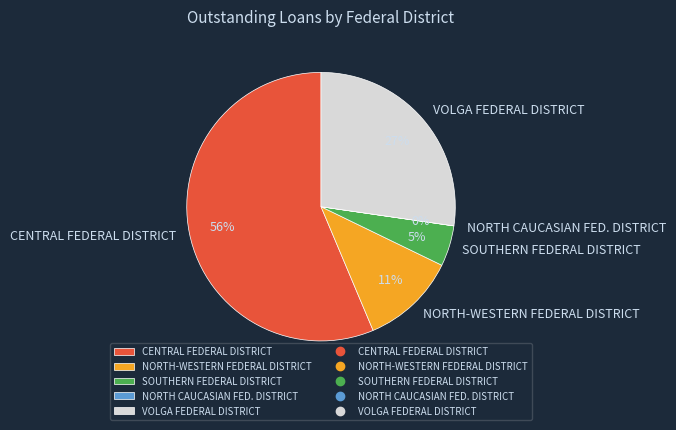

Does any single category account for the majority?

Yes